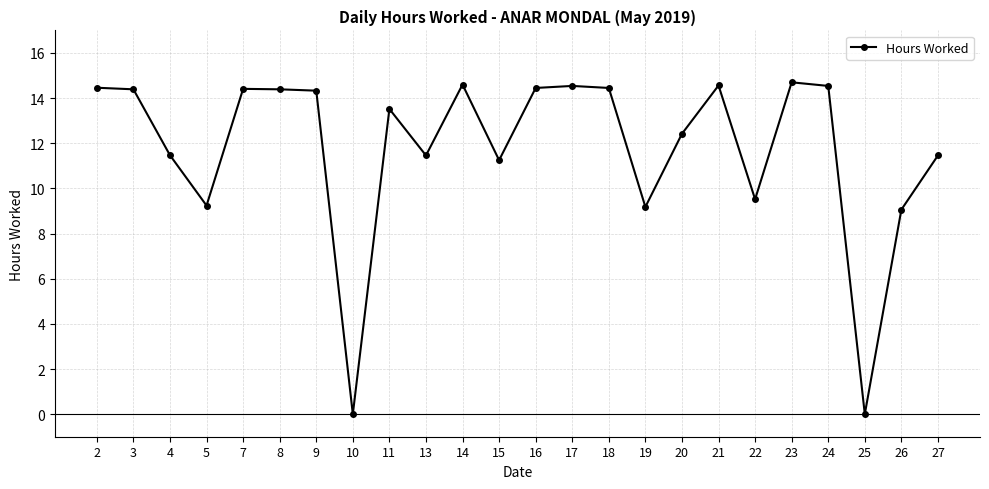

What is the value of the 3rd point from the left?

11.5